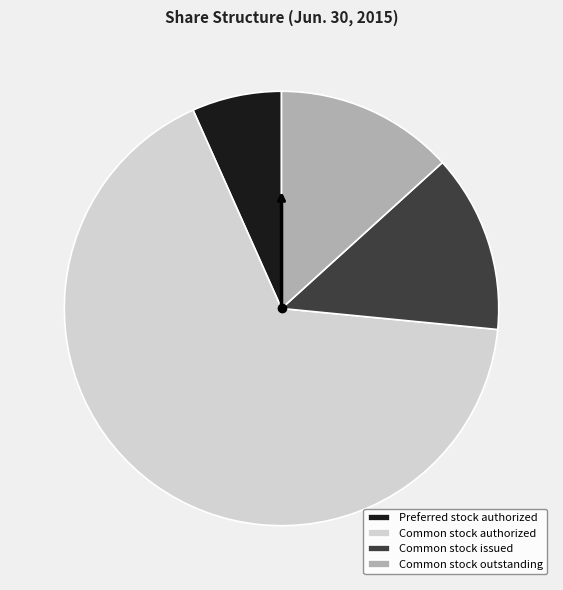

How many segments does this pie chart have?

4